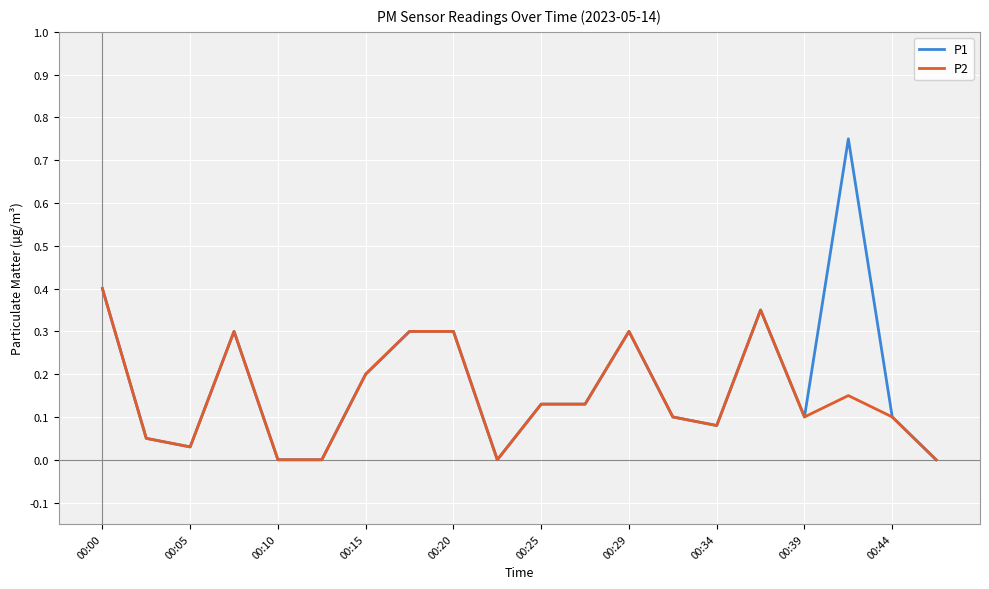

What is the maximum value for P2?

0.4